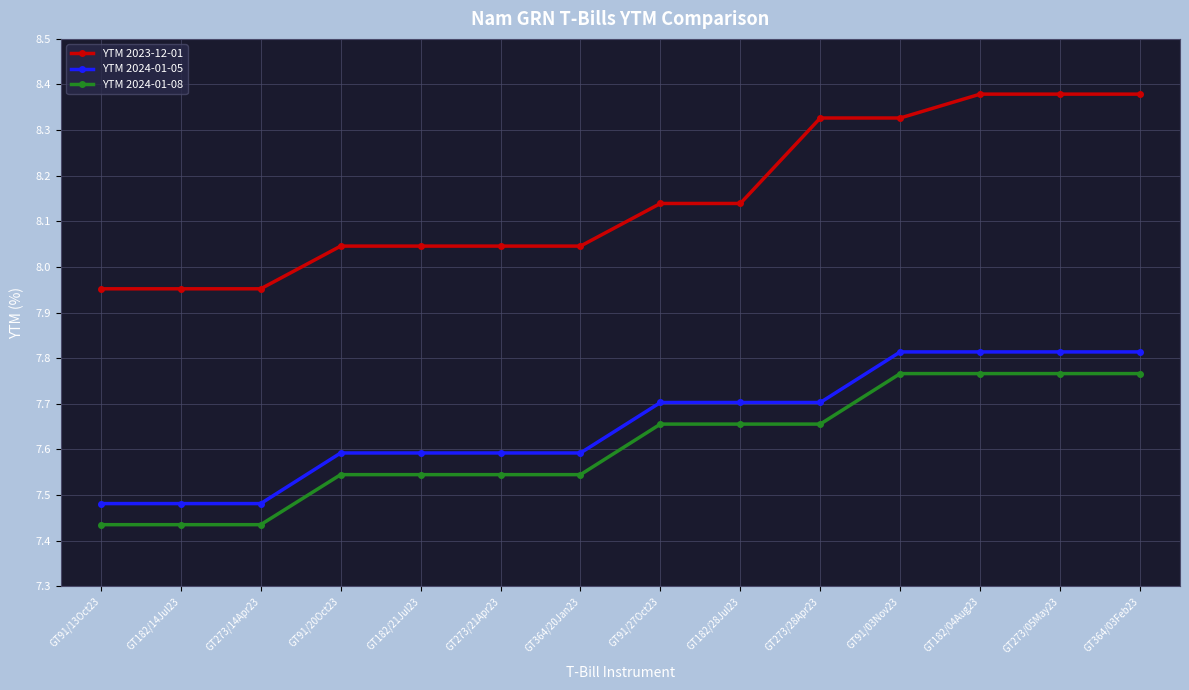

Count the number of categories in the chart.

14